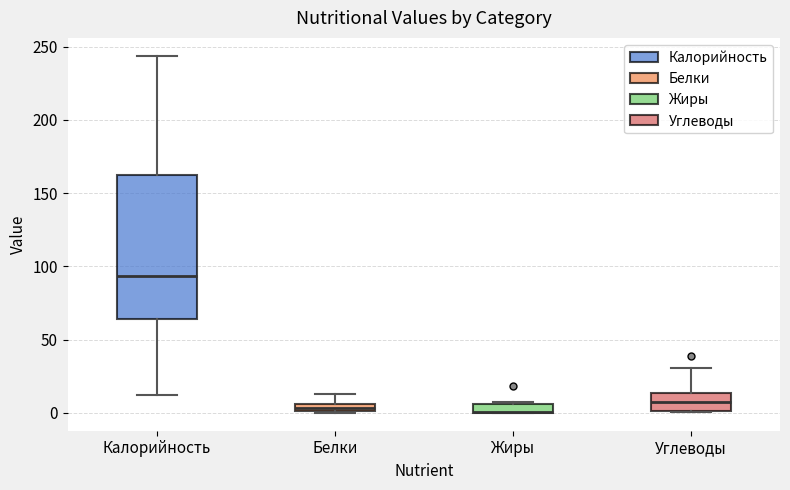

Which box is the tallest, from its lower edge to its upper edge?

Калорийность